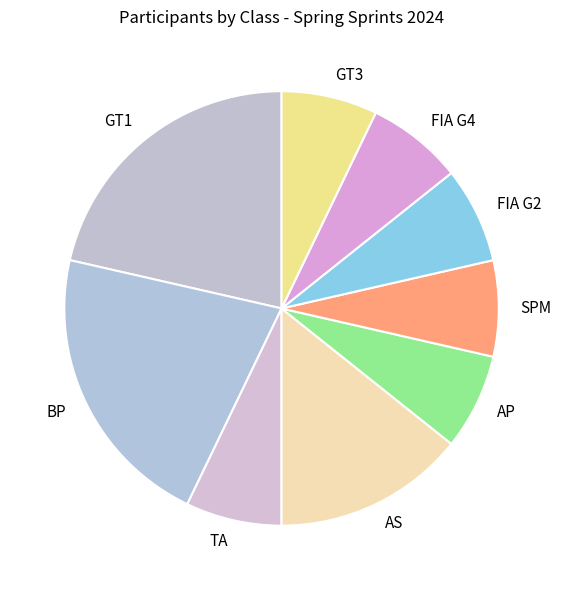

How many segments does this pie chart have?

9